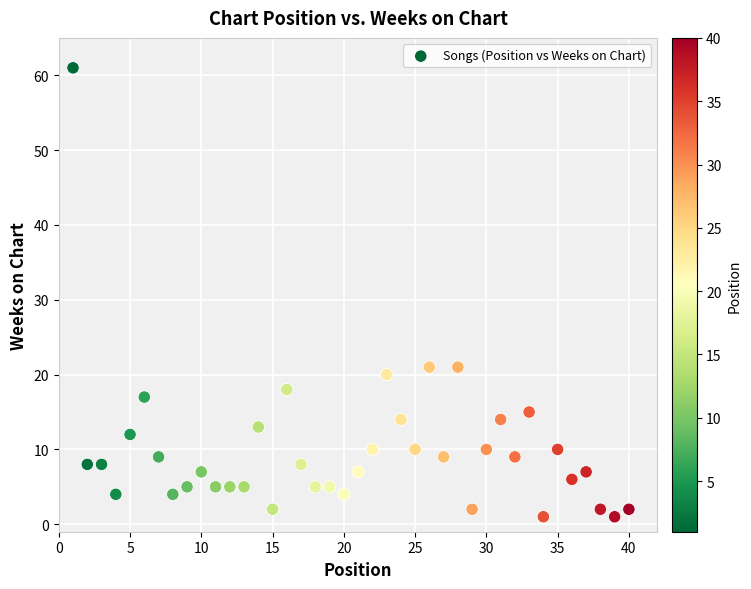

What is the range of X values (max minus min)?

39